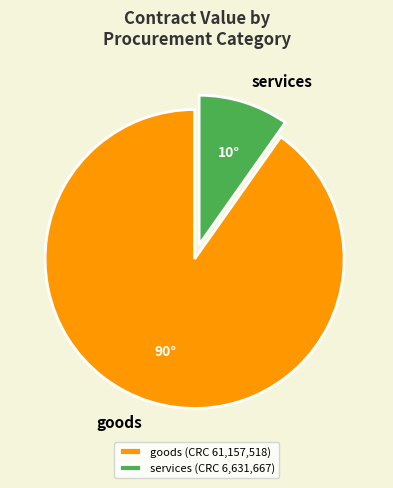

Which slice is the largest?

goods